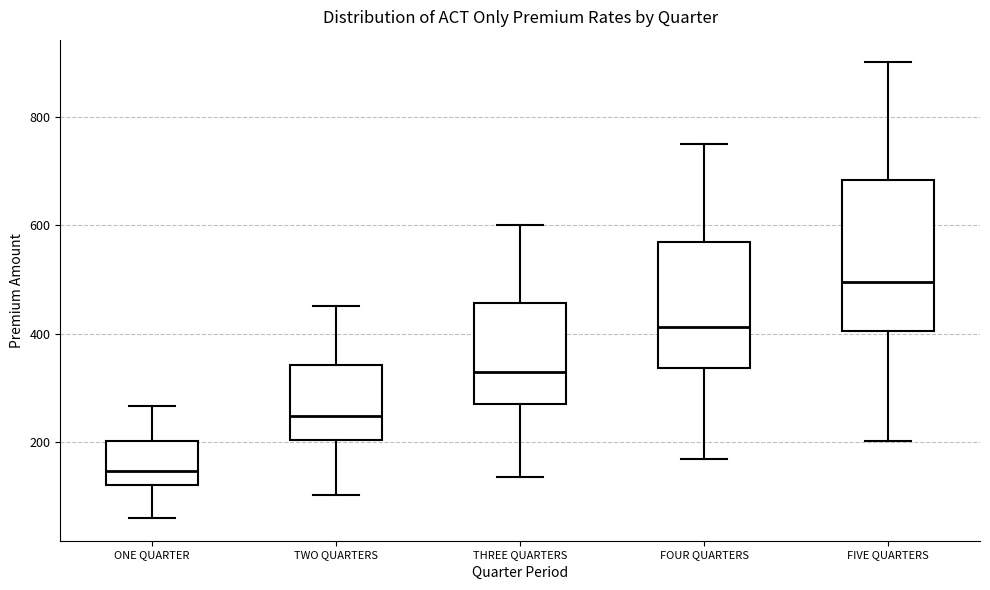

Where is the lower edge of the box for TWO QUARTERS on the y-axis? The values are not printed on the chart, so give them approximately, as read against the axis.

200